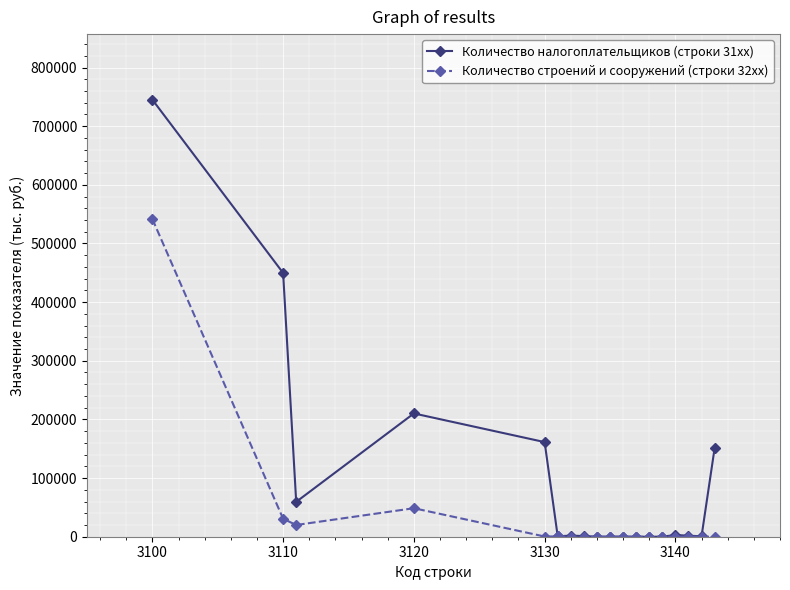

True or false: Количество строений и сооружений (строки 32xx) has more than 0 interior local peaks.

True